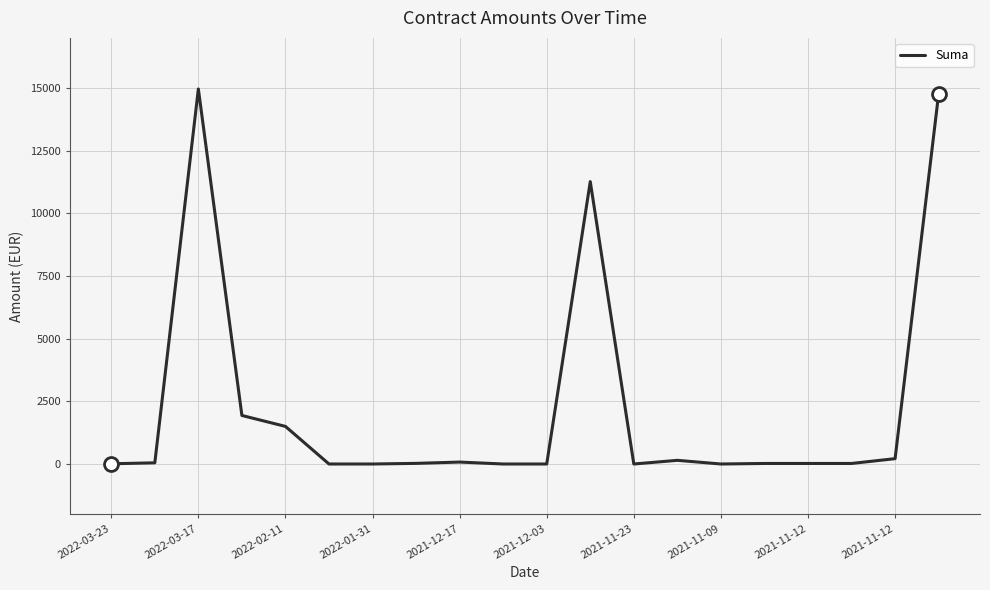

What is the difference between the maximum and minimum values?

14962.0